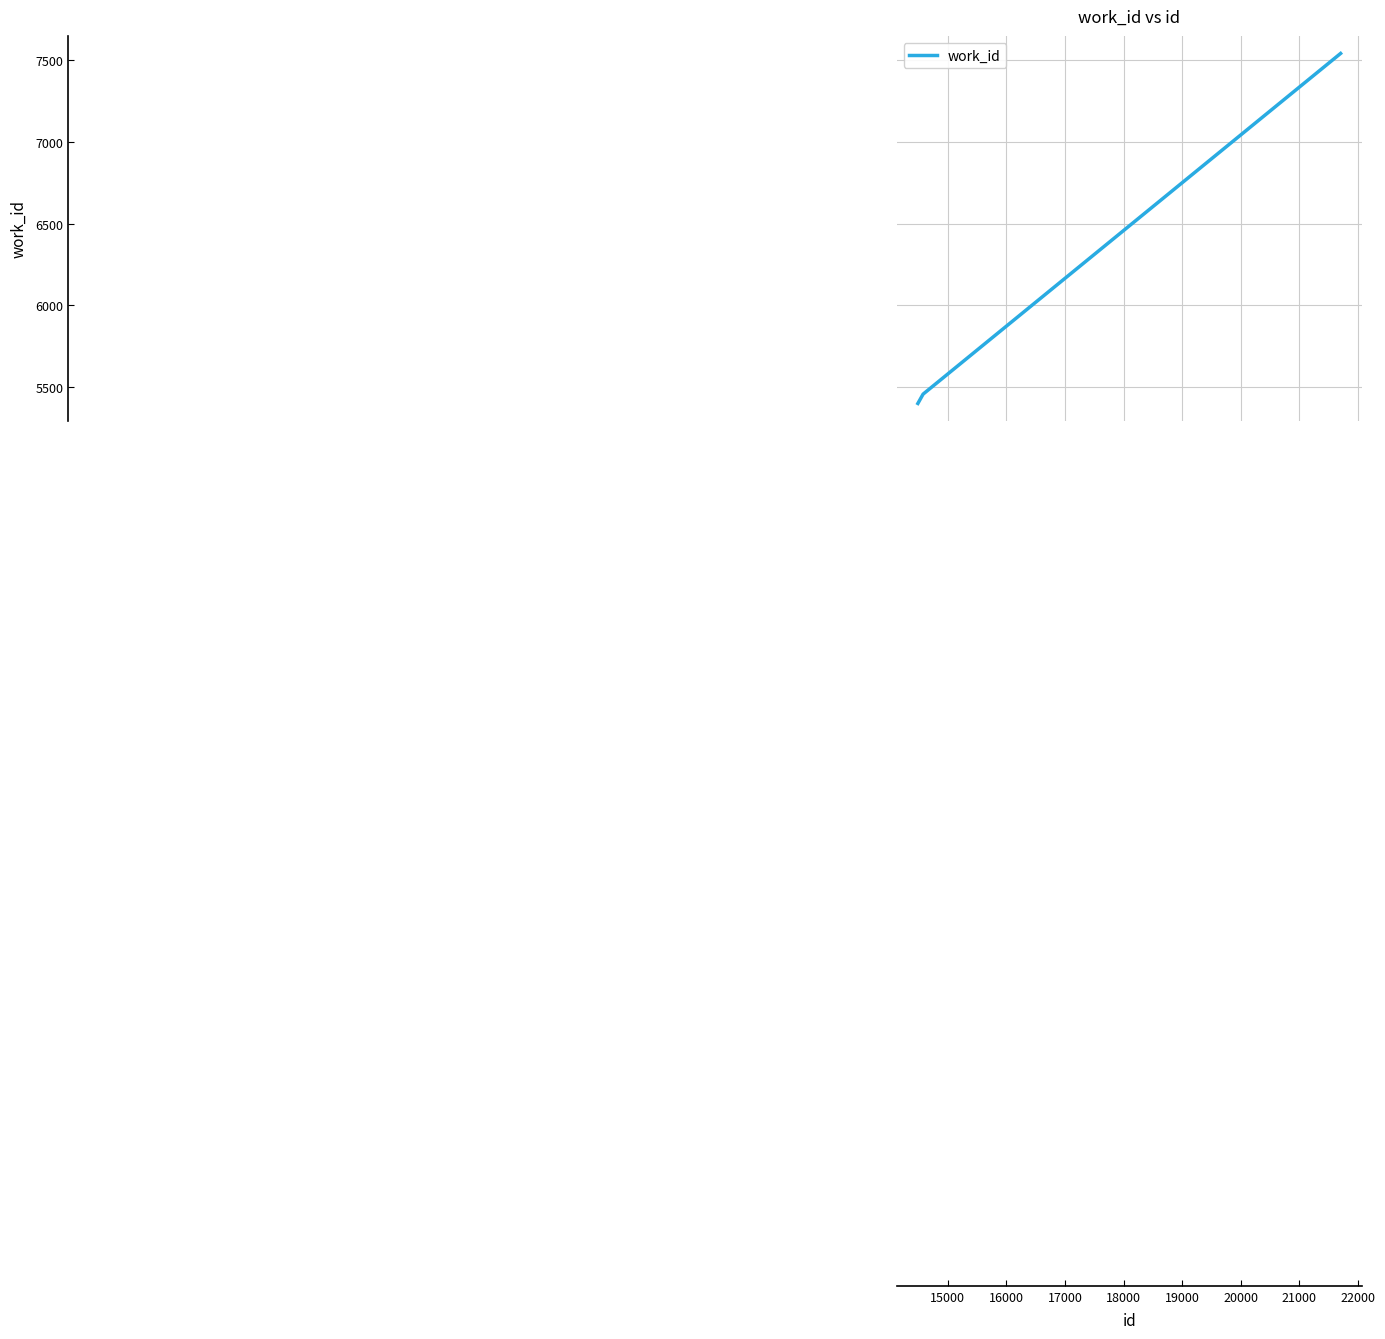

What is the sum of all values?

18399